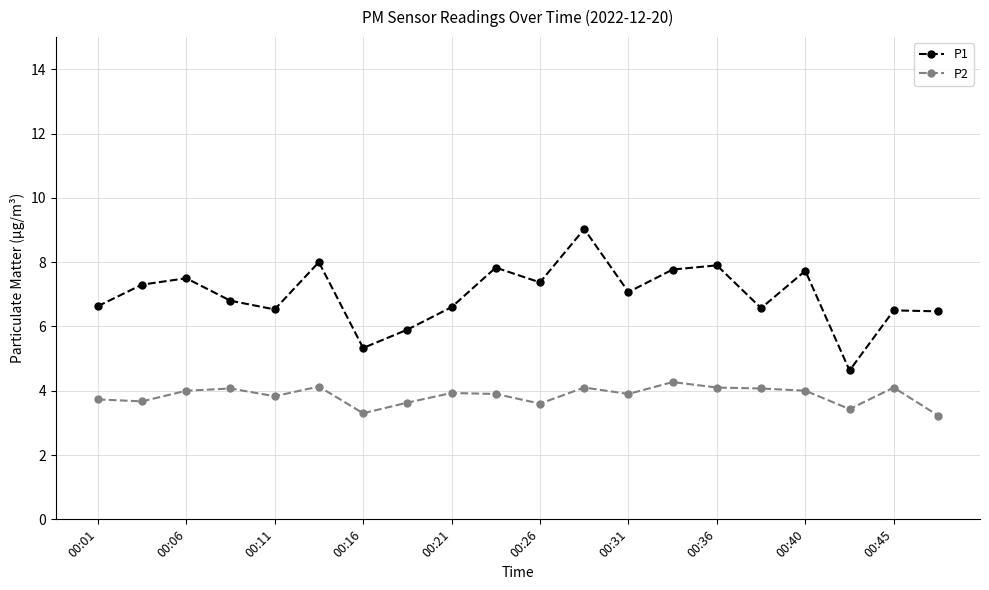

How many interior local valleys does the P1 series have?

6